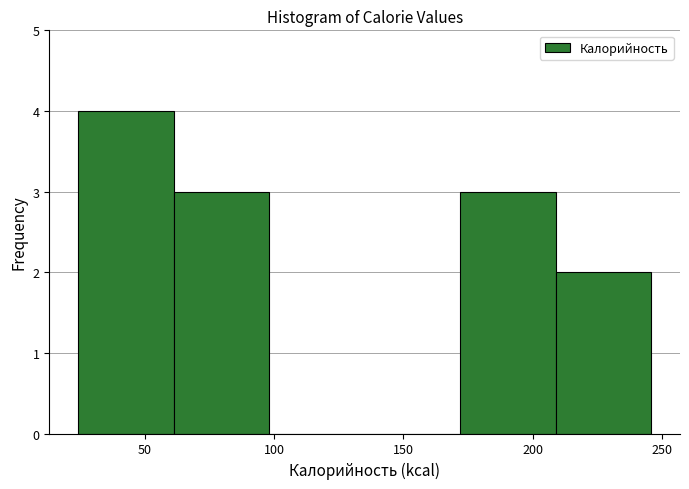

Which range on the x-axis has the tallest bar?

24 to 61